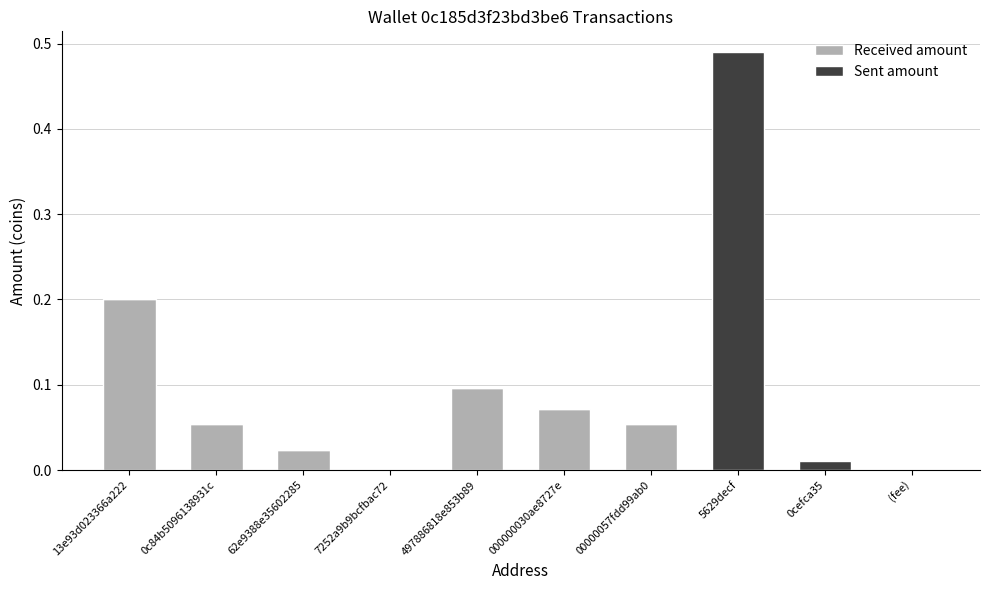

The Received amount series shows 0.0 at 5629decf. True or false?

True